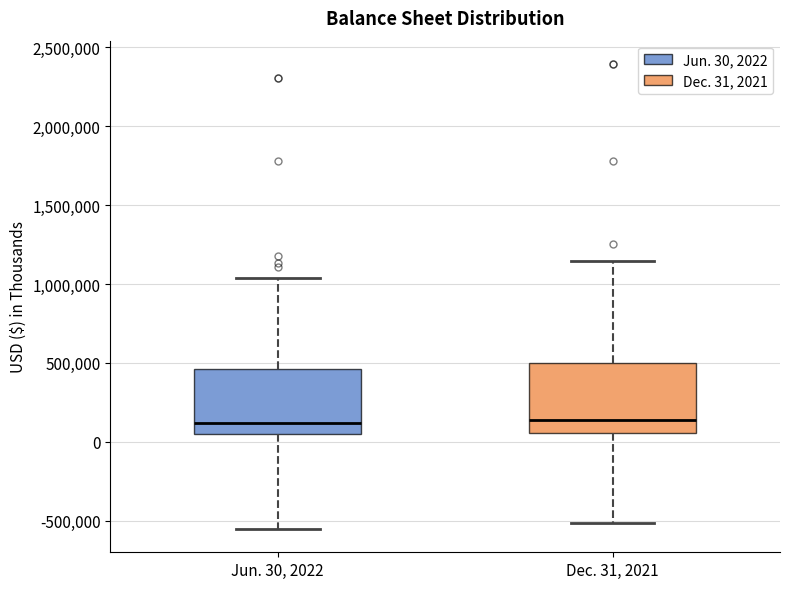

Reading left to right, transcribe this box plot: for each box, give where its median line is, the range the box spans, and where its two whiskers end, as read against the y-axis. The values are not printed on the chart, so give them approximately, as read against the axis.

Jun. 30, 2022: median 100000, box 50000 to 450000, whiskers -550000 to 1050000
Dec. 31, 2021: median 150000, box 50000 to 500000, whiskers -500000 to 1150000